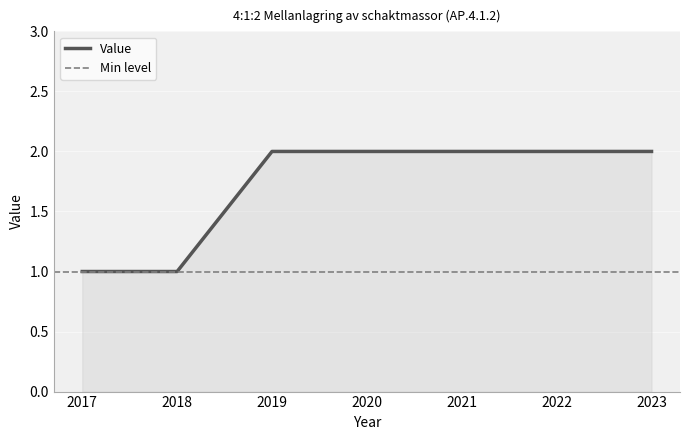

What is the greatest value displayed?

2